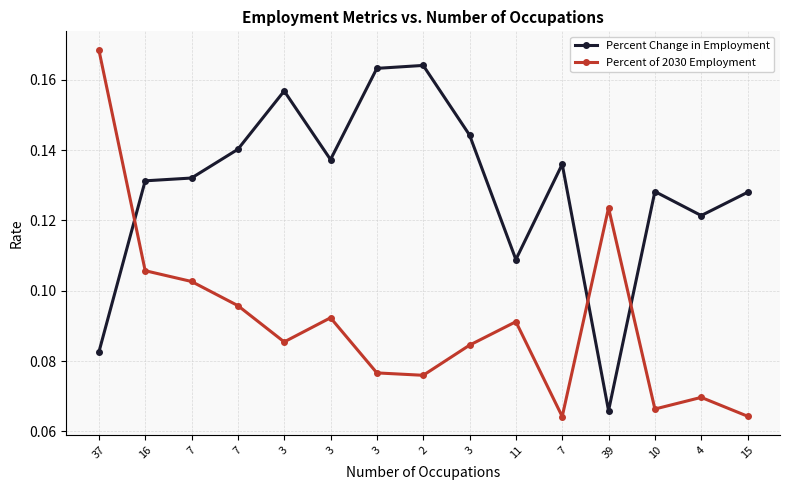

How many series are shown in this chart?

2